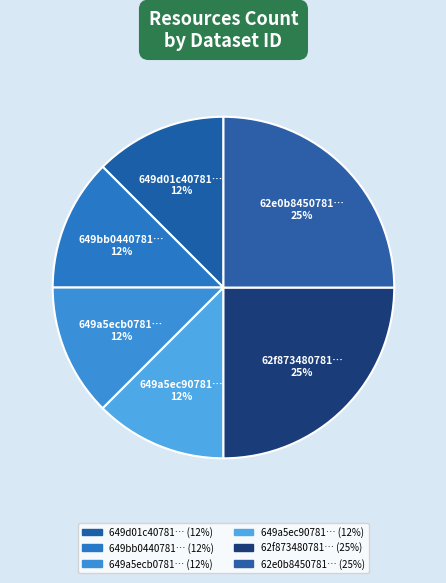

Is there any slice that represents more than half of the pie?

No